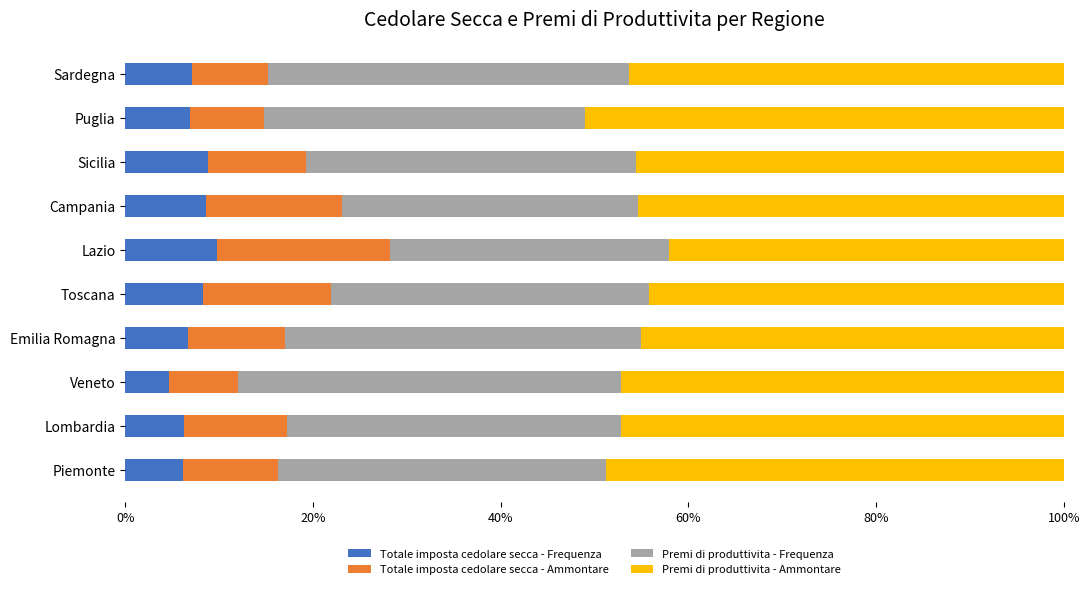

How many data points does each series have?

10